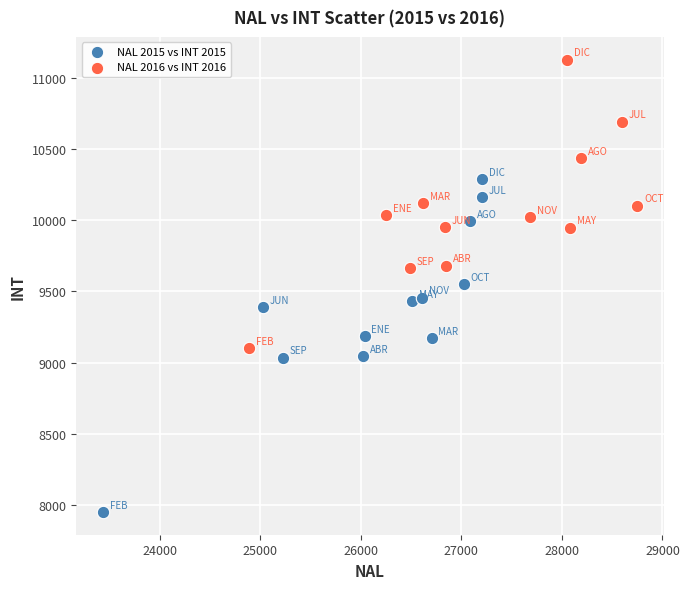

Which series has the largest Y range (max minus min)?

NAL 2015 vs INT 2015